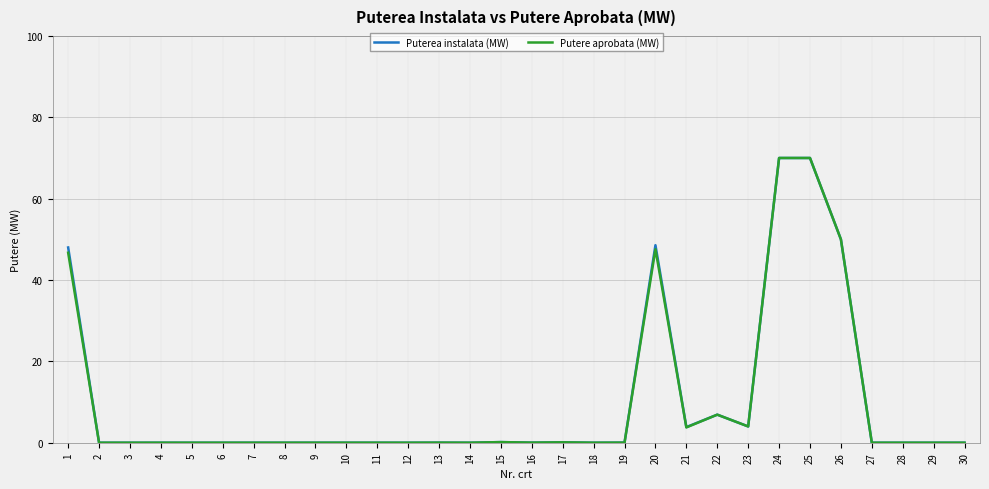

What value does the Puterea instalata (MW) series have at 25?

70.0